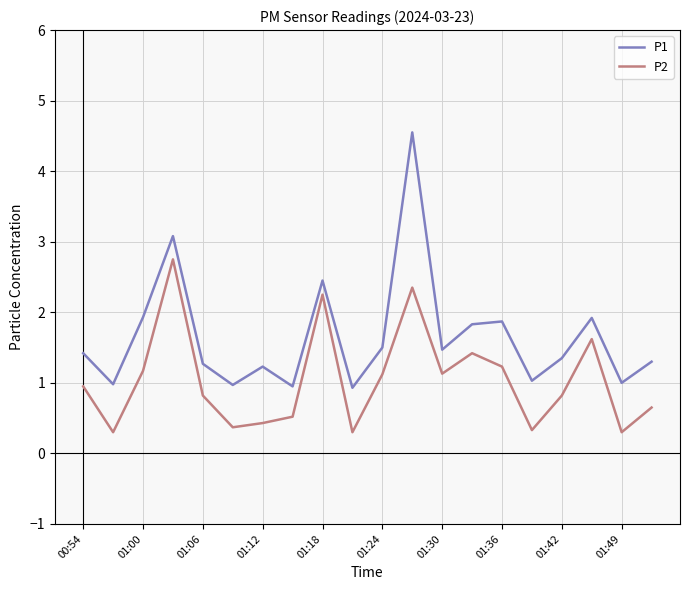

In P2, how many points are lower than both neighbors (excluding endpoints)?

6